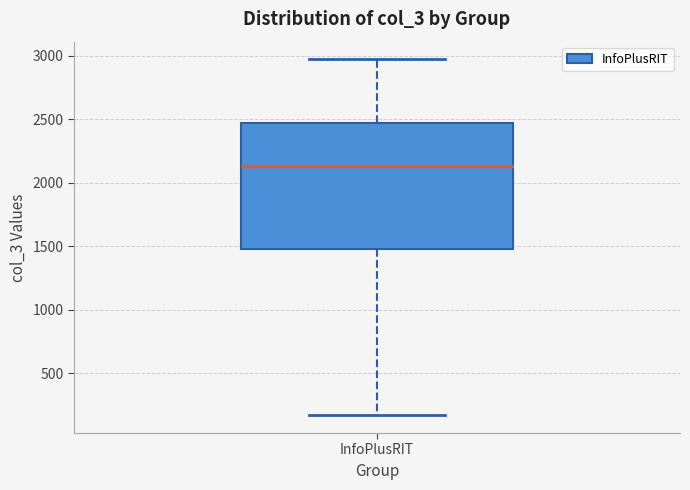

Transcribe this box plot: give where the median line is, the range the box spans, and where the two whiskers end, as read against the y-axis. The values are not printed on the chart, so give them approximately, as read against the axis.

median 2150, box 1500 to 2450, whiskers 150 to 2950